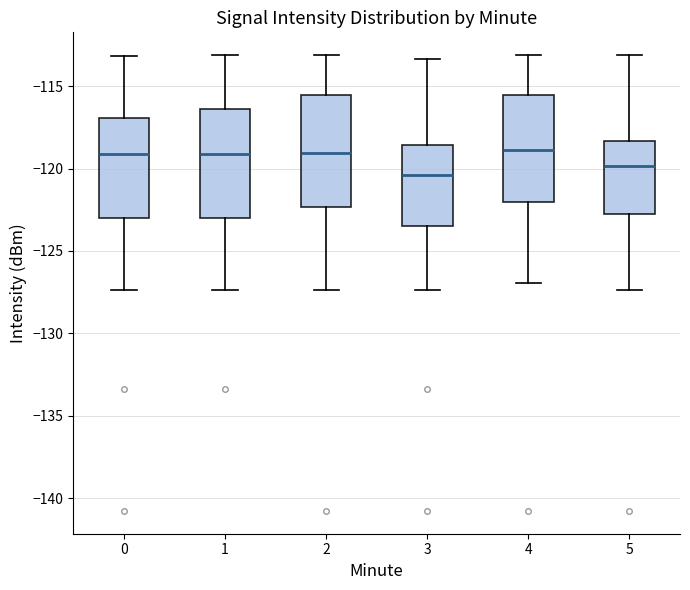

Reading left to right, read every box against the y-axis: the position of its median line, the range the box covers, and the ends of its whiskers. The values are not printed on the chart, so give them approximately, as read against the axis.

0: median -119.0, box -123.0 to -117.0, whiskers -127.5 to -113.0
1: median -119.0, box -123.0 to -116.5, whiskers -127.5 to -113.0
2: median -119.0, box -122.5 to -115.5, whiskers -127.5 to -113.0
3: median -120.5, box -123.5 to -118.5, whiskers -127.5 to -113.5
4: median -119.0, box -122.0 to -115.5, whiskers -127.0 to -113.0
5: median -120.0, box -123.0 to -118.5, whiskers -127.5 to -113.0